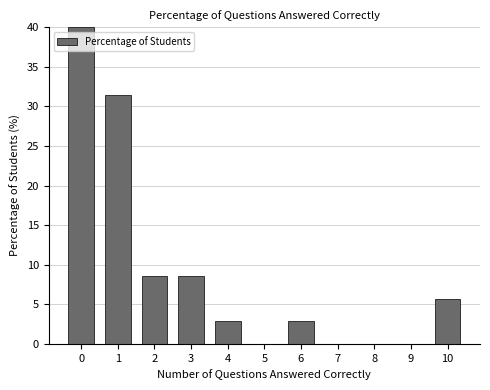

Reading right to left, transcribe all the data shown in this chart.

10=5.7	9=0.0	8=0.0	7=0.0	6=2.9	5=0.0	4=2.9	3=8.6	2=8.6	1=31.4	0=40.0